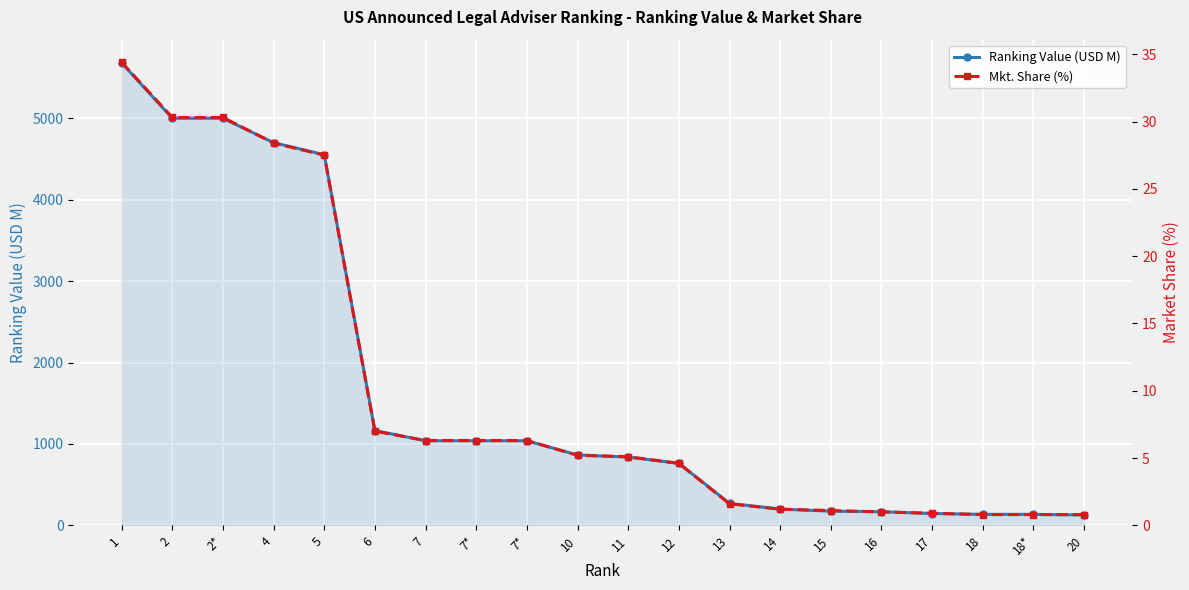

Which has a higher value, 2 or 11?

2